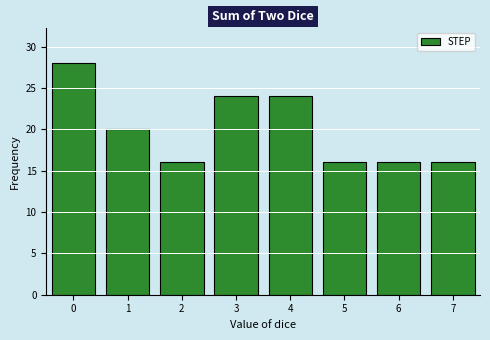

Reading left to right, what are all the values shown in this chart?

28	20	16	24	24	16	16	16